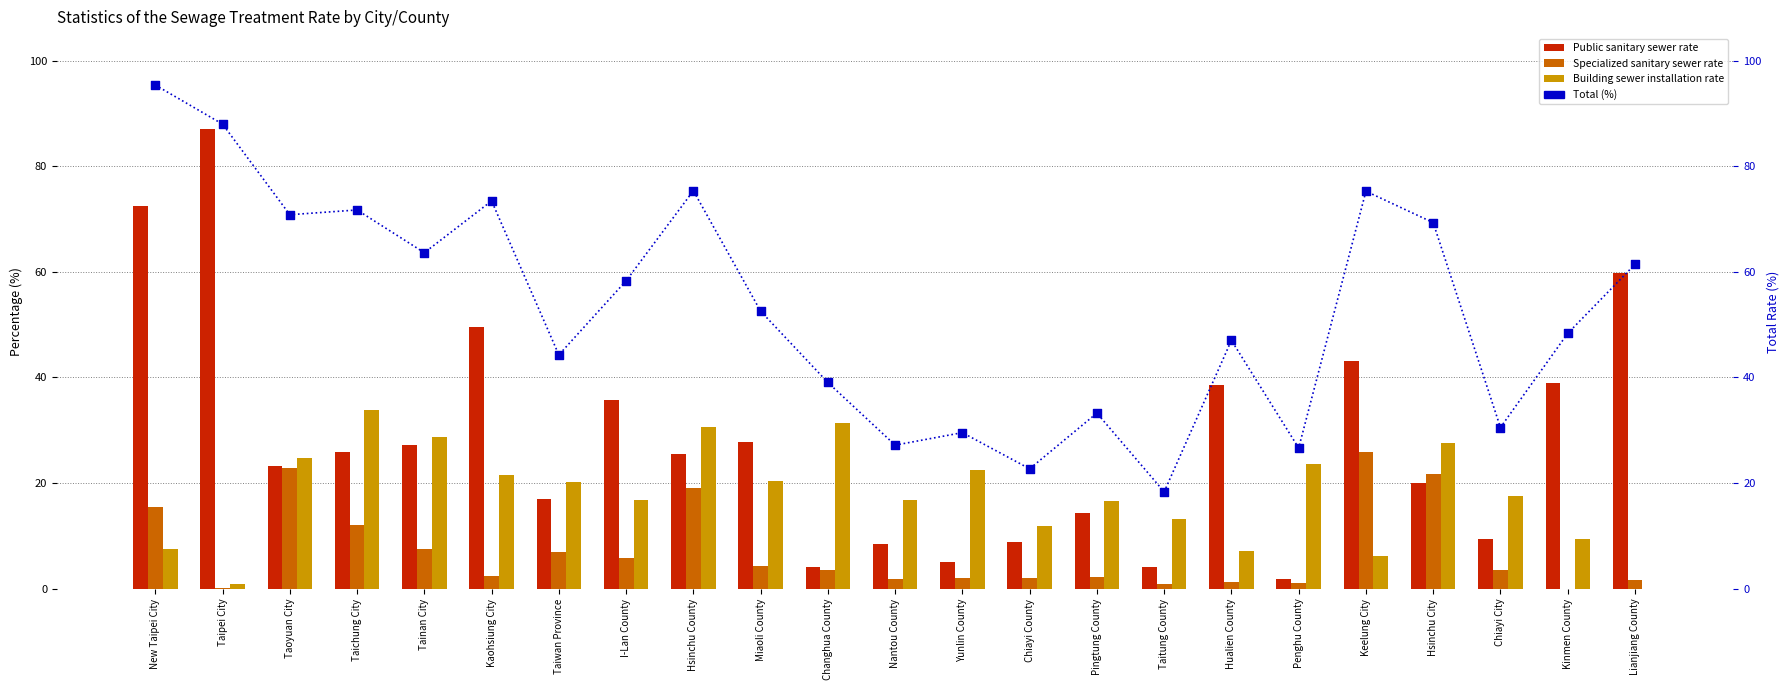

Which series reaches the maximum Y coordinate?

Total (%)